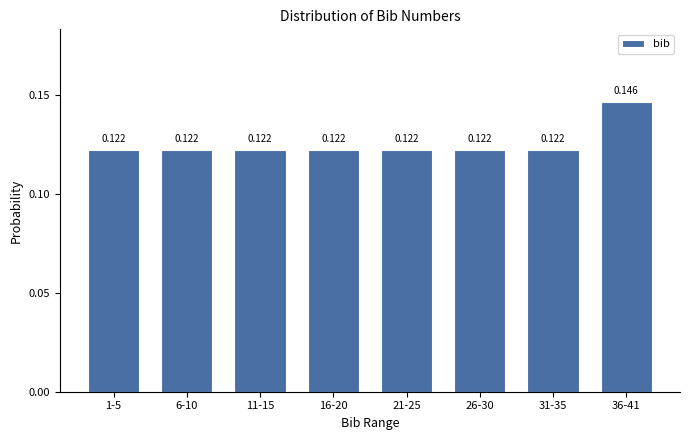

How many bars are there in total?

8